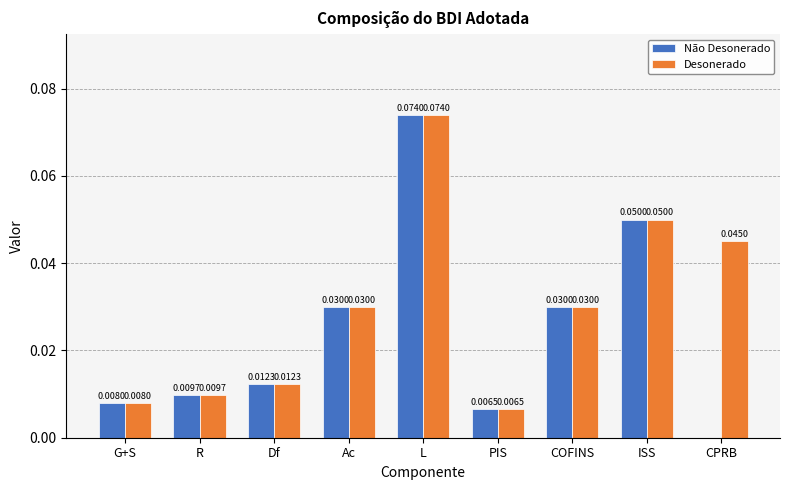

Which series has the largest total across all categories?

Desonerado